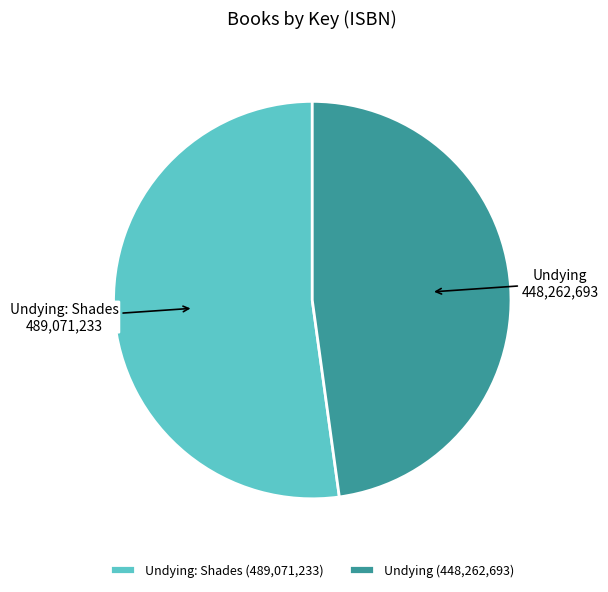

How many segments does this pie chart have?

2